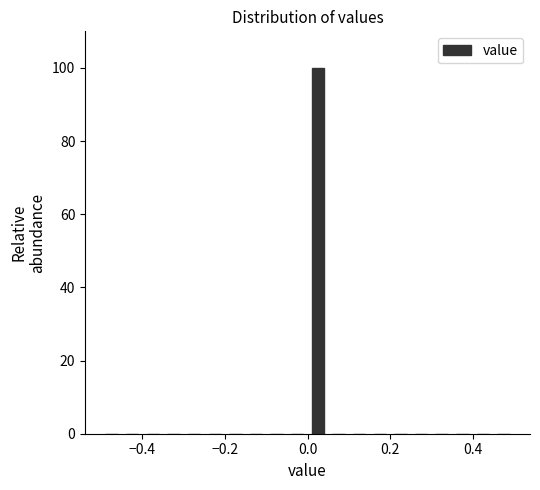

Around what value on the x-axis is the tallest bar? Give the approximate position of its centre, as read against the axis.

0.02